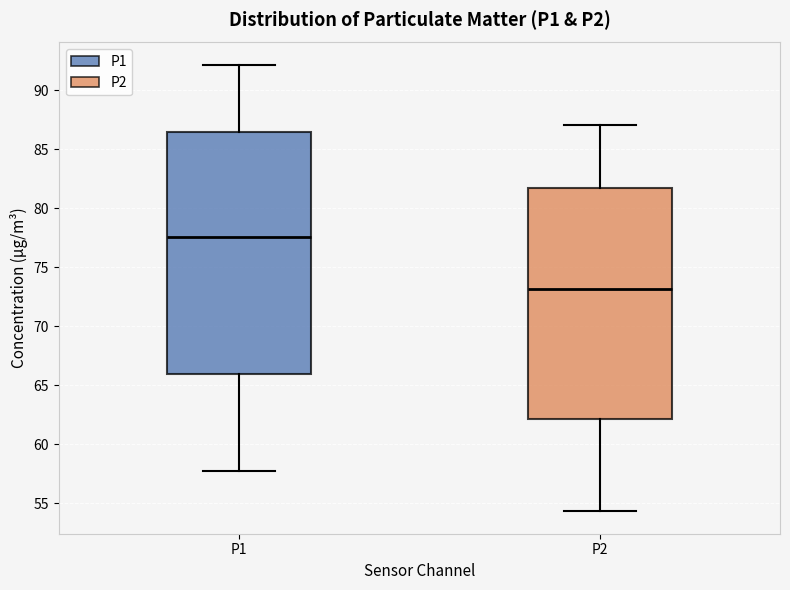

Reading left to right, read every box against the y-axis: the position of its median line, the range the box covers, and the ends of its whiskers. The values are not printed on the chart, so give them approximately, as read against the axis.

P1: median 77.5, box 66.0 to 86.5, whiskers 57.5 to 92.0
P2: median 73.0, box 62.0 to 82.0, whiskers 54.5 to 87.0